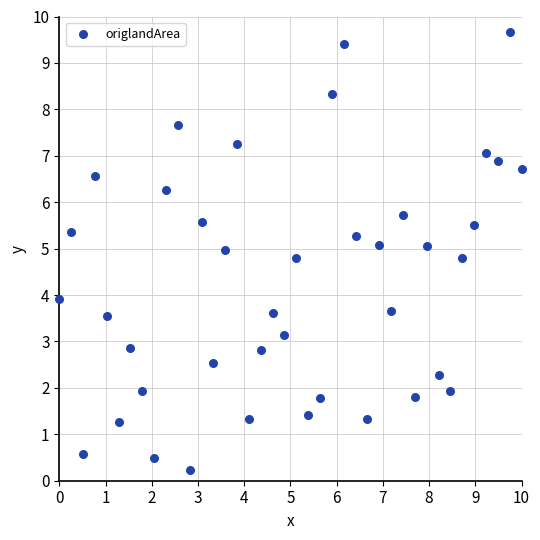

What is the range of Y values (max minus min)?

9.4